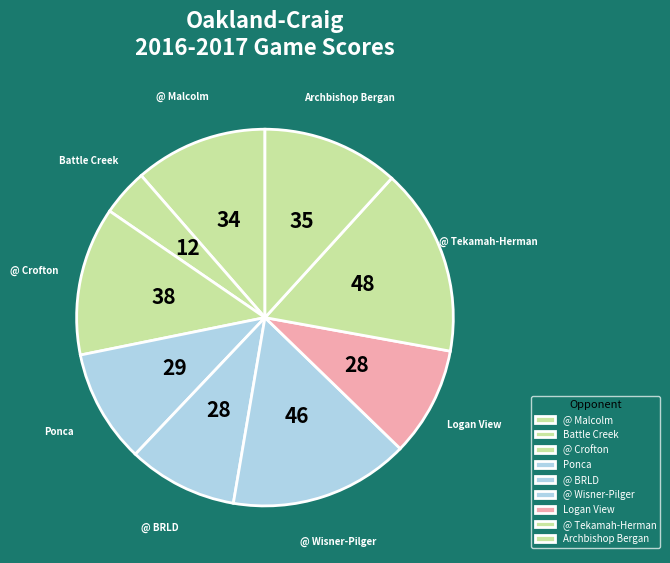

Combined, do Archbishop Bergan and @ Wisner-Pilger account for over 50%?

No